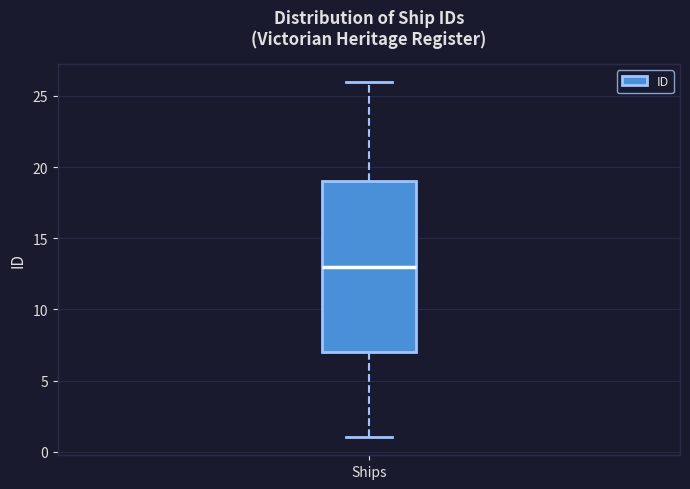

Where does the upper whisker of the box for Ships end on the y-axis? The values are not printed on the chart, so give them approximately, as read against the axis.

26